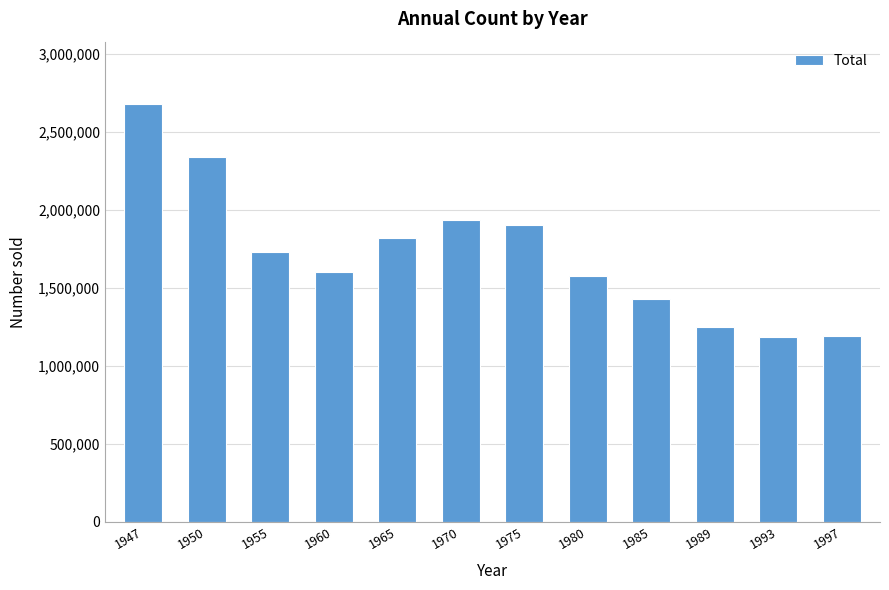

Are the bars grouped side by side (vs. stacked)?

No